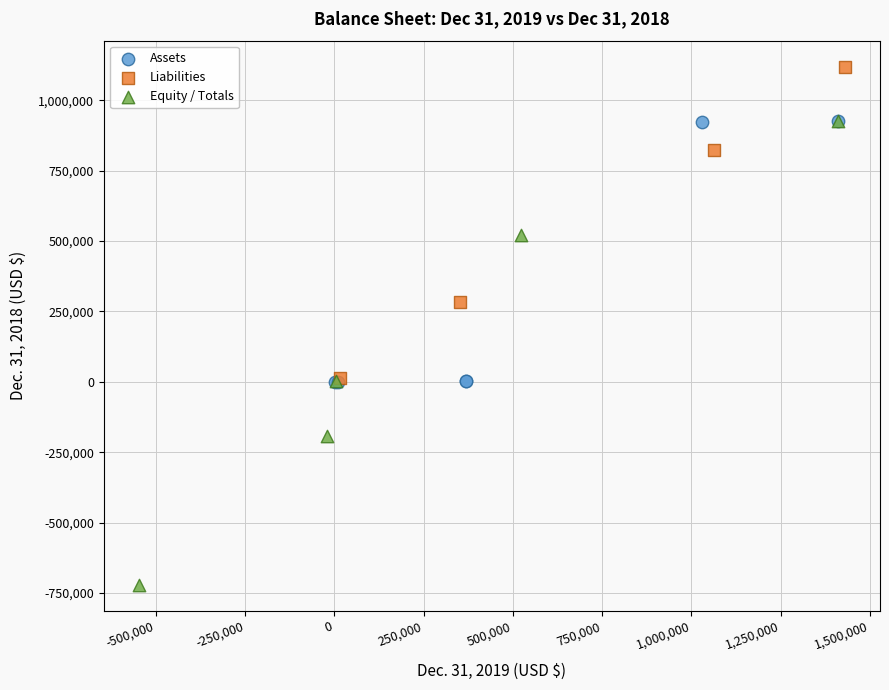

Which series reaches the maximum Y coordinate?

Liabilities